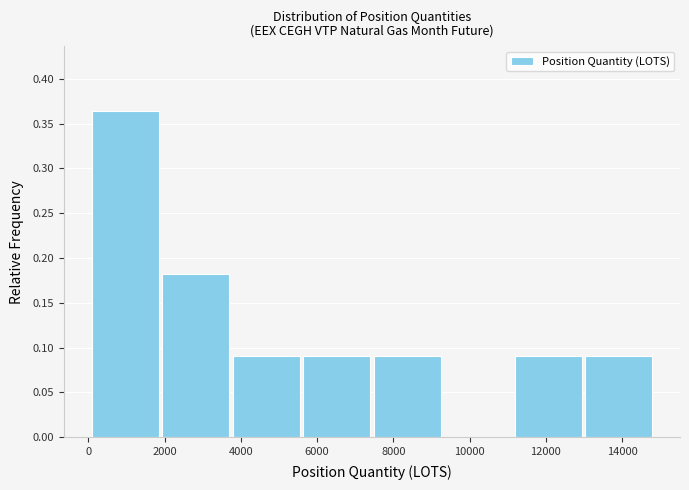

How tall is the bar that spans 13000 to 14800 on the x-axis? Neither the bar edges nor the heights are printed on the chart, so give them approximately, as read against the axes.

0.090